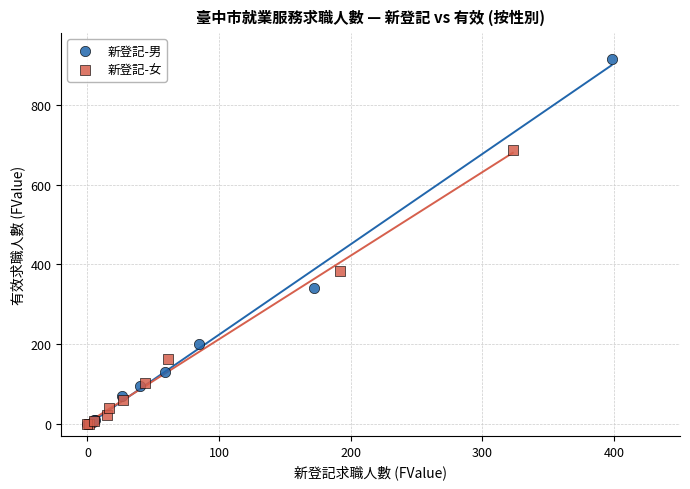

Which series has the widest spread of Y values?

新登記-男